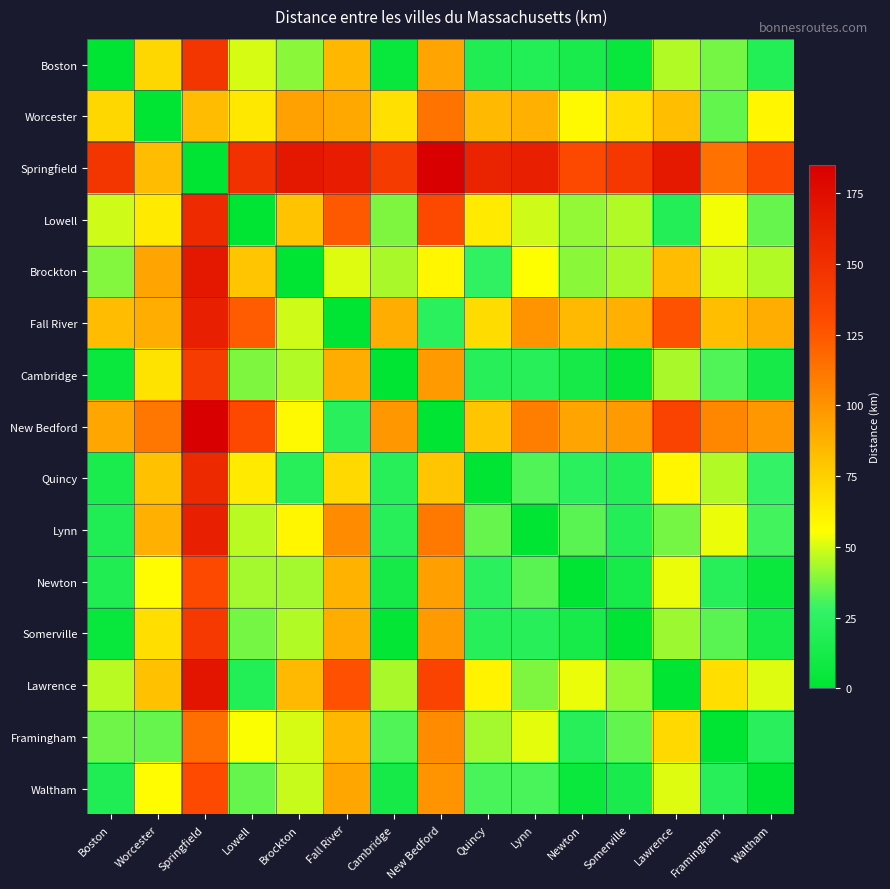

Reading left to right, extract all data points from this chart.

Boston: Boston=0	Worcester=72	Springfield=146	Lowell=50	Brockton=40	Fall River=85	Cambridge=5	New Bedford=93	Quincy=17	Lynn=19	Newton=14	Somerville=5	Lawrence=45	Framingham=37	Waltham=19
Worcester: Boston=72	Worcester=0	Springfield=83	Lowell=65	Brockton=94	Fall River=91	Cambridge=68	New Bedford=113	Quincy=84	Lynn=88	Newton=58	Somerville=69	Lawrence=82	Framingham=34	Waltham=59
Springfield: Boston=146	Worcester=83	Springfield=0	Lowell=149	Brockton=168	Fall River=164	Cambridge=142	New Bedford=185	Quincy=158	Lynn=162	Newton=132	Somerville=144	Lawrence=166	Framingham=114	Waltham=133
Lowell: Boston=49	Worcester=64	Springfield=153	Lowell=0	Brockton=80	Fall River=124	Cambridge=38	New Bedford=132	Quincy=64	Lynn=49	Newton=41	Somerville=45	Lawrence=20	Framingham=54	Waltham=35
Brockton: Boston=39	Worcester=93	Springfield=167	Lowell=79	Brockton=0	Fall River=51	Cambridge=44	New Bedford=59	Quincy=26	Lynn=56	Newton=40	Somerville=44	Lawrence=83	Framingham=50	Waltham=45
Fall River: Boston=83	Worcester=89	Springfield=162	Lowell=123	Brockton=49	Fall River=0	Cambridge=89	New Bedford=24	Quincy=70	Lynn=100	Newton=84	Somerville=88	Lawrence=127	Framingham=82	Waltham=89
Cambridge: Boston=6	Worcester=67	Springfield=141	Lowell=38	Brockton=45	Fall River=89	Cambridge=0	New Bedford=97	Quincy=21	Lynn=22	Newton=12	Somerville=3	Lawrence=44	Framingham=32	Waltham=12
New Bedford: Boston=92	Worcester=112	Springfield=185	Lowell=132	Brockton=58	Fall River=23	Cambridge=98	New Bedford=0	Quincy=79	Lynn=109	Newton=93	Somerville=97	Lawrence=136	Framingham=105	Waltham=98
Quincy: Boston=15	Worcester=81	Springfield=155	Lowell=64	Brockton=21	Fall River=71	Cambridge=21	New Bedford=79	Quincy=0	Lynn=32	Newton=24	Somerville=20	Lawrence=59	Framingham=45	Waltham=28
Lynn: Boston=18	Worcester=88	Springfield=162	Lowell=46	Brockton=59	Fall River=103	Cambridge=22	New Bedford=111	Quincy=35	Lynn=0	Newton=33	Somerville=20	Lawrence=37	Framingham=53	Waltham=30
Newton: Boston=17	Worcester=57	Springfield=132	Lowell=43	Brockton=43	Fall River=87	Cambridge=12	New Bedford=95	Quincy=24	Lynn=33	Newton=0	Somerville=13	Lawrence=53	Framingham=22	Waltham=6
Somerville: Boston=5	Worcester=69	Springfield=143	Lowell=37	Brockton=45	Fall River=89	Cambridge=2	New Bedford=97	Quincy=21	Lynn=22	Newton=13	Somerville=0	Lawrence=42	Framingham=33	Waltham=13
Lawrence: Boston=46	Worcester=81	Springfield=169	Lowell=19	Brockton=84	Fall River=128	Cambridge=44	New Bedford=136	Quincy=60	Lynn=38	Newton=53	Somerville=41	Lawrence=0	Framingham=69	Waltham=51
Framingham: Boston=36	Worcester=35	Springfield=115	Lowell=55	Brockton=50	Fall River=85	Cambridge=32	New Bedford=103	Quincy=43	Lynn=52	Newton=22	Somerville=34	Lawrence=71	Framingham=0	Waltham=23
Waltham: Boston=18	Worcester=57	Springfield=131	Lowell=35	Brockton=48	Fall River=92	Cambridge=12	New Bedford=100	Quincy=31	Lynn=31	Newton=6	Somerville=14	Lawrence=51	Framingham=21	Waltham=0